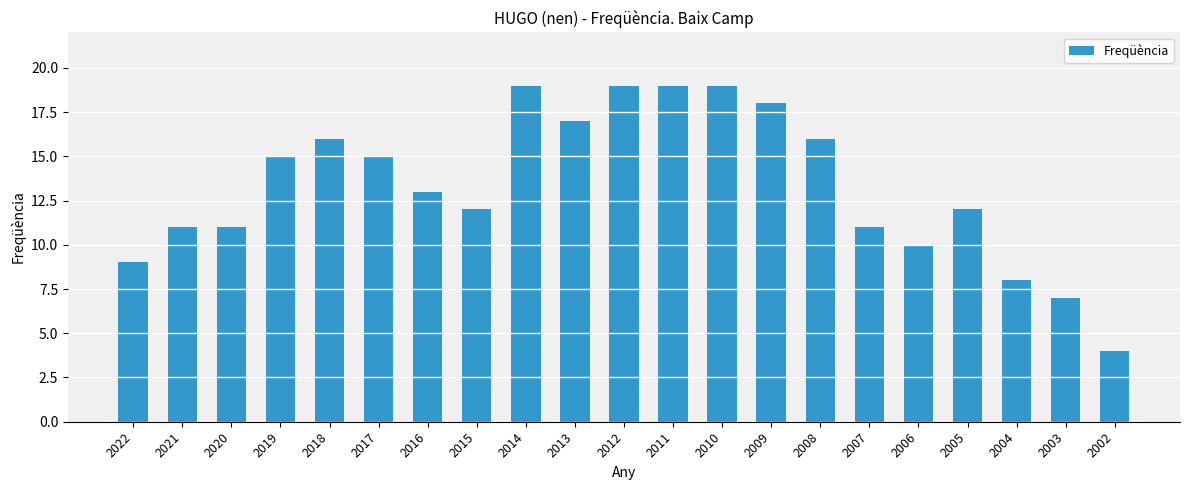

What is the change in value from 2009 to 2003?

-11